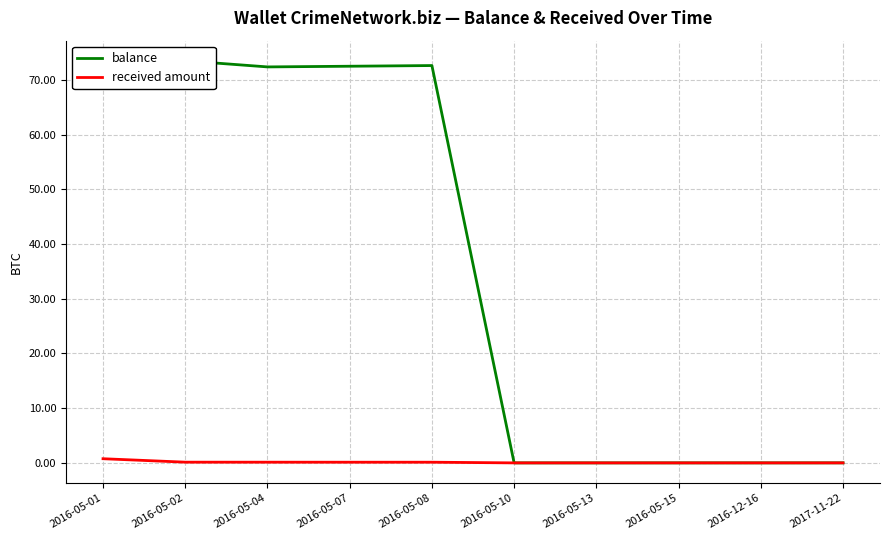

List the series in order of their peak value, lowest first.

received amount, balance